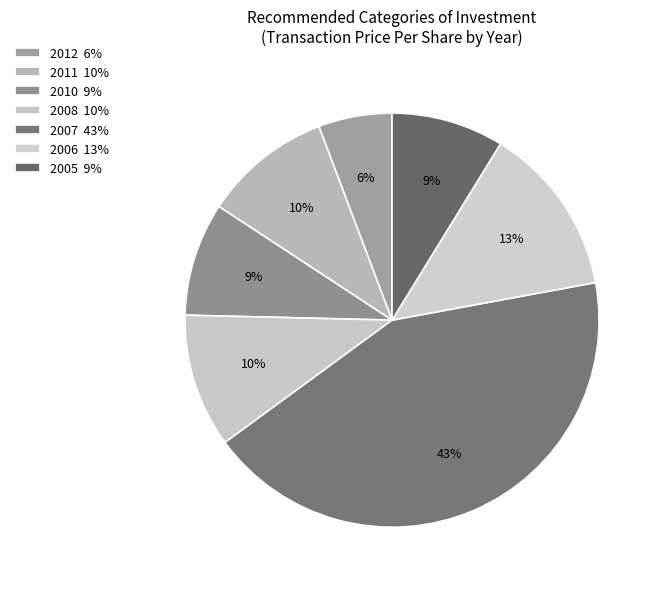

How many segments does this pie chart have?

7